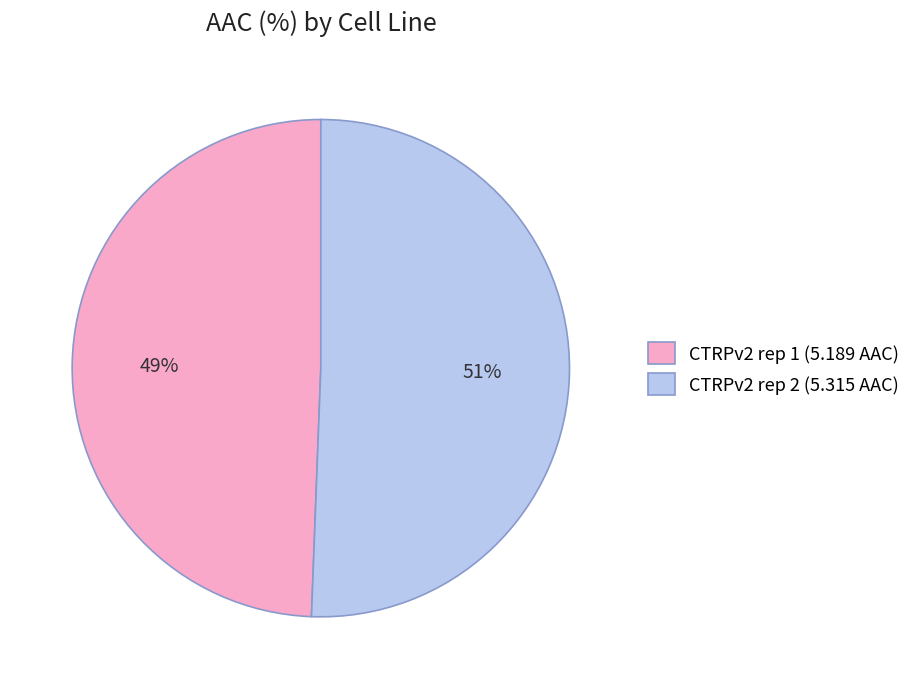

To the nearest percent, what is the average slice percentage?

50%